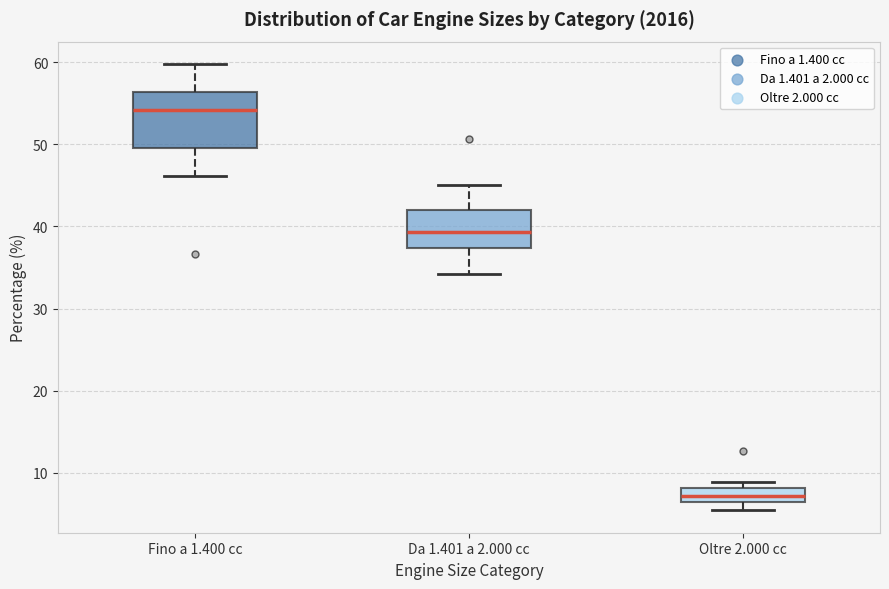

Reading left to right, read every box against the y-axis: the position of its median line, the range the box covers, and the ends of its whiskers. The values are not printed on the chart, so give them approximately, as read against the axis.

Fino a 1.400 cc: median 54, box 50 to 56, whiskers 46 to 60
Da 1.401 a 2.000 cc: median 39, box 37 to 42, whiskers 34 to 45
Oltre 2.000 cc: median 7, box 6 to 8, whiskers 5 to 9